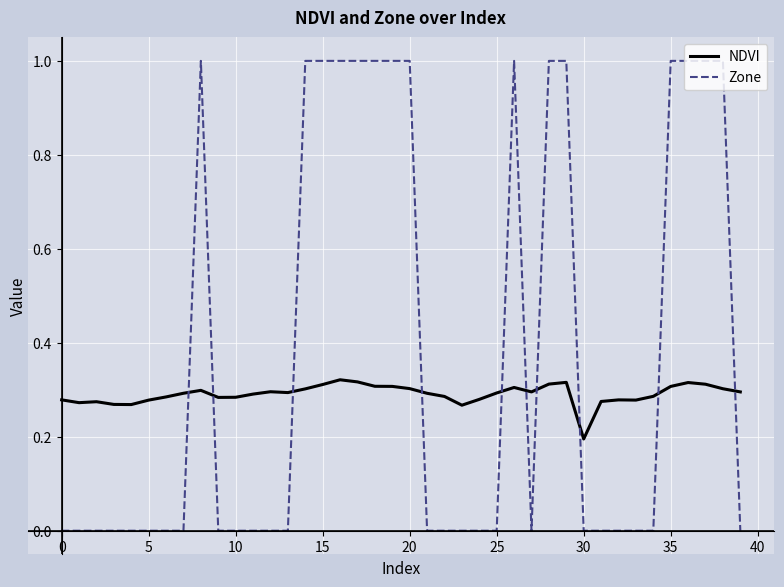

Rank the series by their maximum value, from highest to lowest.

Zone, NDVI